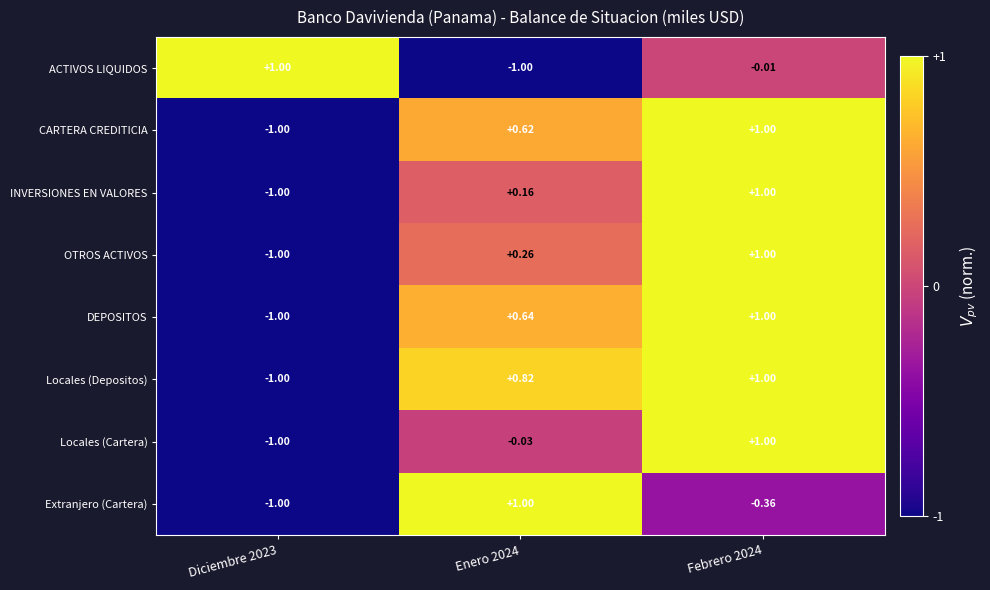

Is the value of INVERSIONES EN VALORES at Diciembre 2023 greater than the value of DEPOSITOS at Enero 2024?

No